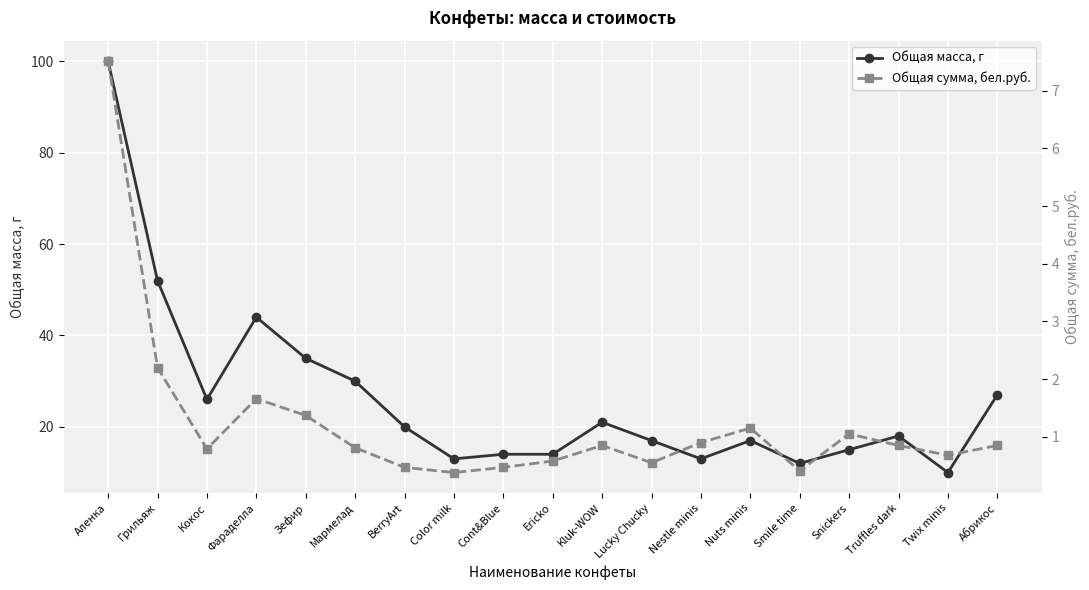

What is the spread (max minus min) of values at Nestle minis?

12.1